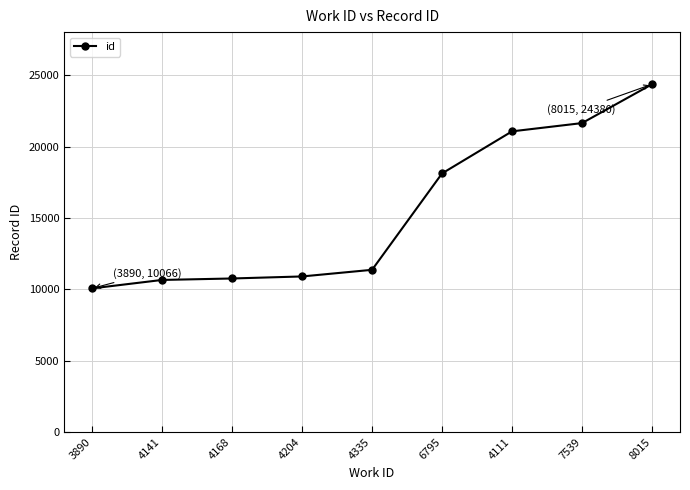

The chart shows a value of 7687 at 4111. True or false?

False